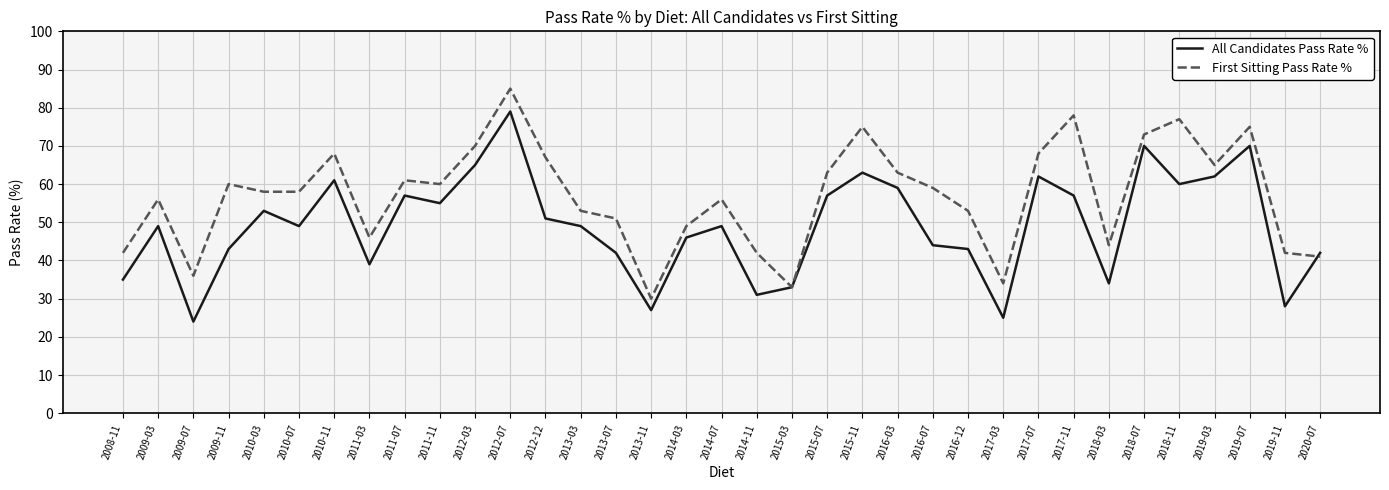

What are all the series names shown in the legend?

All Candidates Pass Rate %, First Sitting Pass Rate %